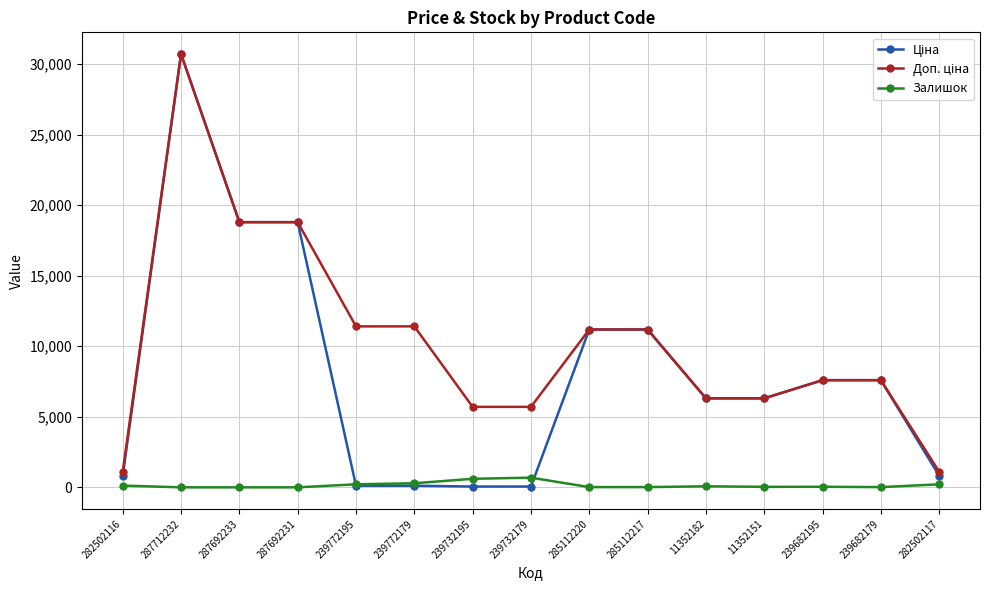

At how many categories does at least one series exceed 14010?

3